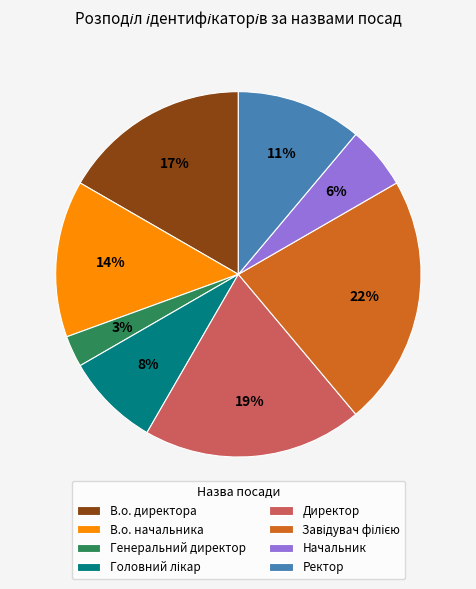

Does any single category account for the majority?

No